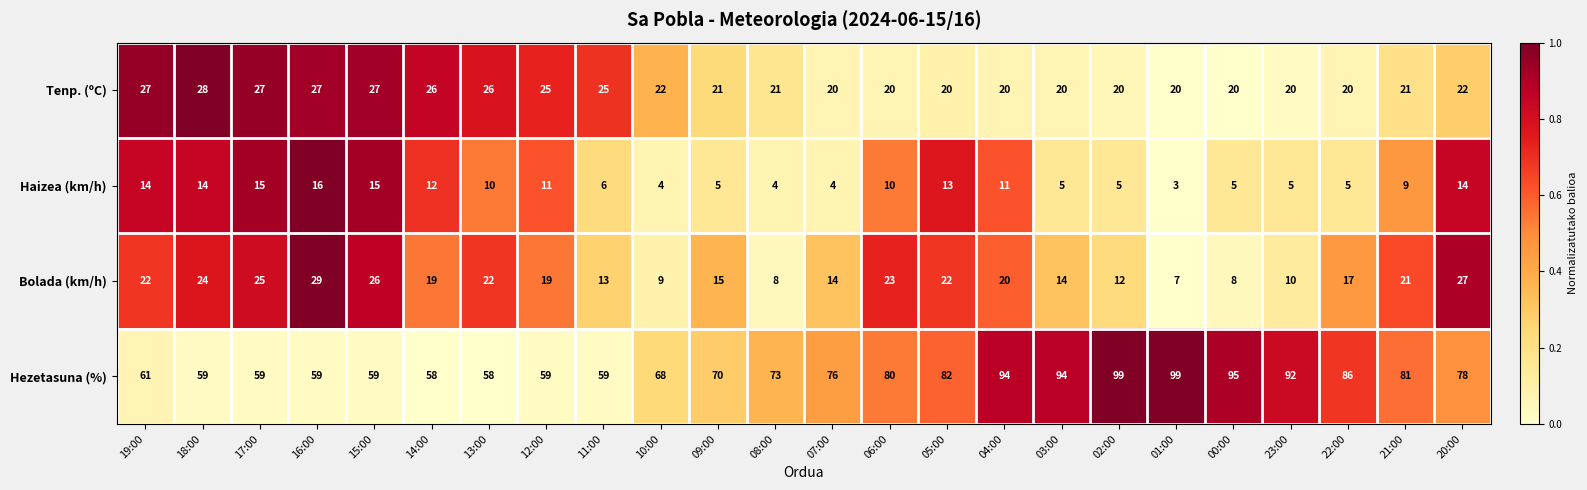

What is the difference between the Bolada (km/h) values at 04:00 and 03:00?

6